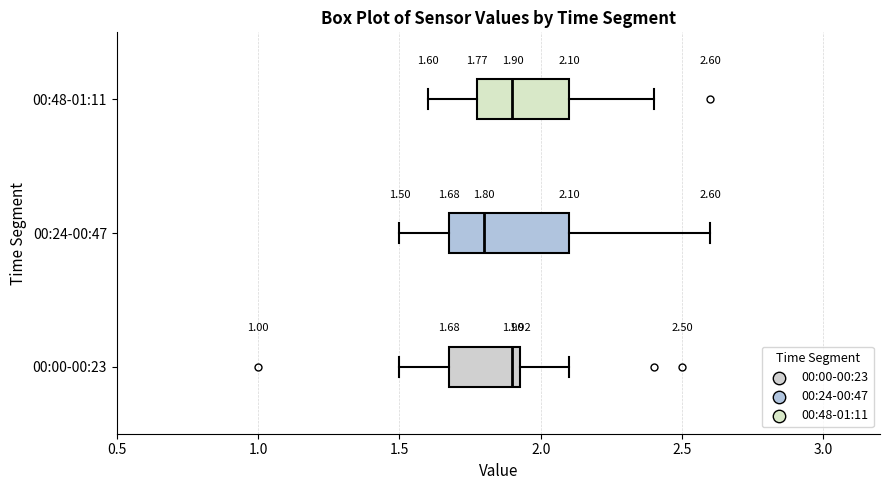

Comparing the boxes themselves (not the whiskers), which one is the widest?

00:24-00:47